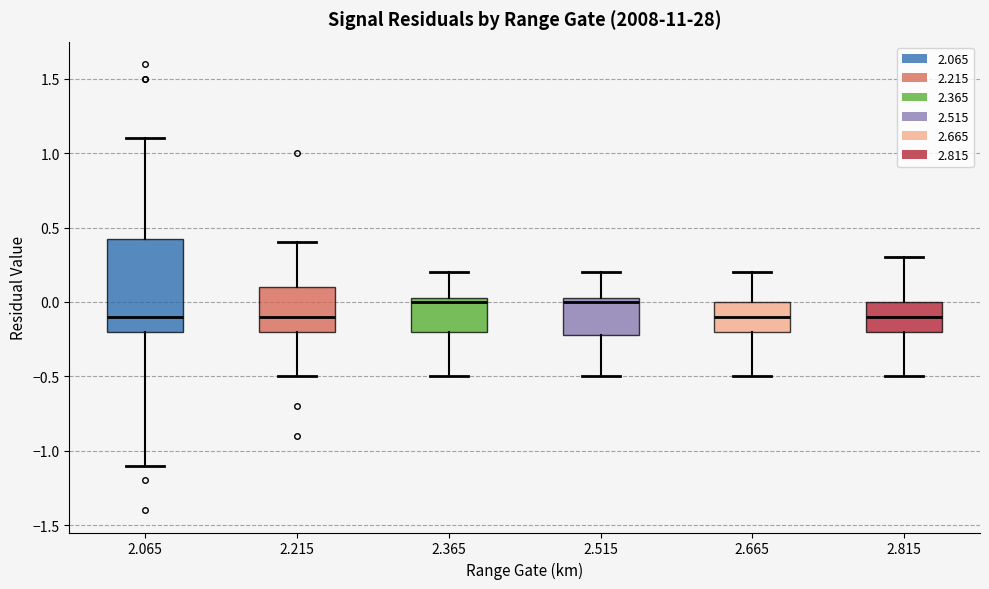

Reading left to right, transcribe this box plot: for each box, give where its median line is, the range the box spans, and where its two whiskers end, as read against the y-axis. The values are not printed on the chart, so give them approximately, as read against the axis.

2.065: median -0.10, box -0.20 to 0.45, whiskers -1.10 to 1.10
2.215: median -0.10, box -0.20 to 0.10, whiskers -0.50 to 0.40
2.365: median 0.00, box -0.20 to 0.05, whiskers -0.50 to 0.20
2.515: median 0.00, box -0.20 to 0.05, whiskers -0.50 to 0.20
2.665: median -0.10, box -0.20 to 0.00, whiskers -0.50 to 0.20
2.815: median -0.10, box -0.20 to 0.00, whiskers -0.50 to 0.30